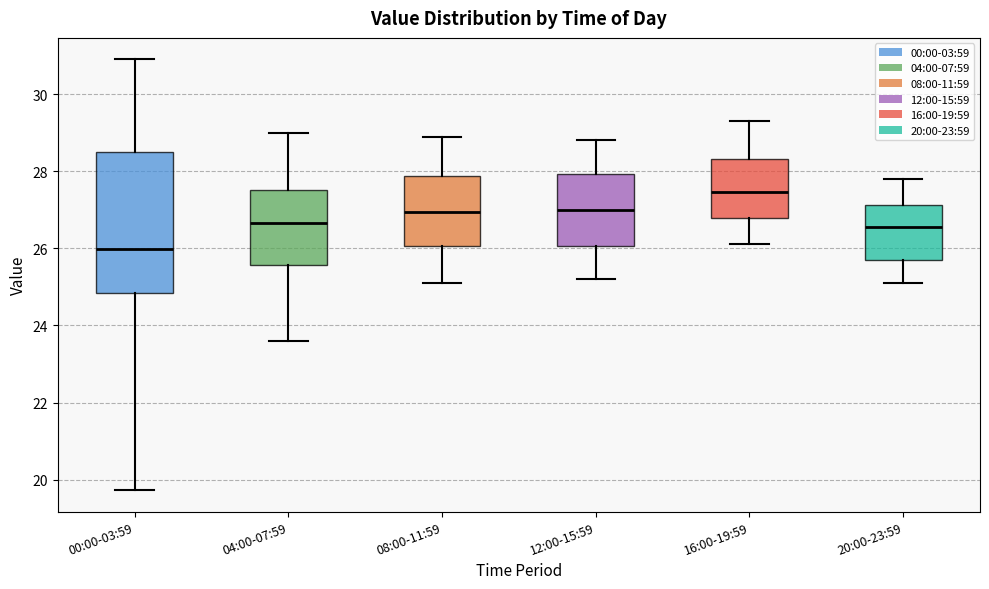

Where is the lower edge of the box for 16:00-19:59 on the y-axis? The values are not printed on the chart, so give them approximately, as read against the axis.

26.8